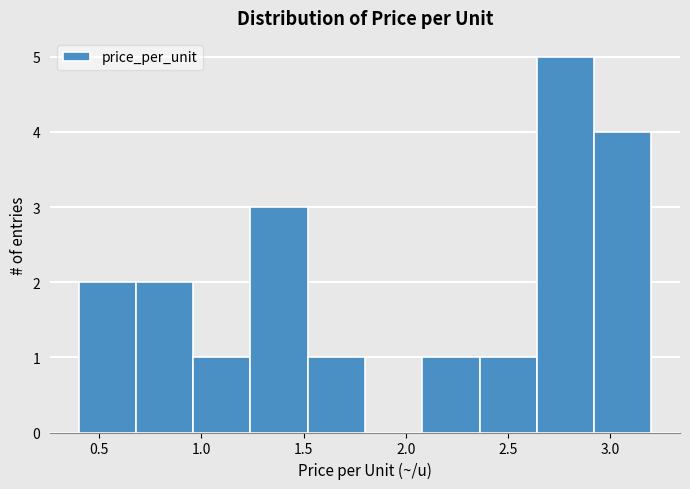

Reading left to right, transcribe this chart: for each bar, give the range it covers on the x-axis and its height. Neither the bar edges nor the heights are printed on the chart, so give them approximately, as read against the axes.

0.40 to 0.68: 2
0.68 to 0.96: 2
0.96 to 1.24: 1
1.24 to 1.52: 3
1.52 to 1.80: 1
1.80 to 2.08: 0
2.08 to 2.36: 1
2.36 to 2.64: 1
2.64 to 2.92: 5
2.92 to 3.20: 4